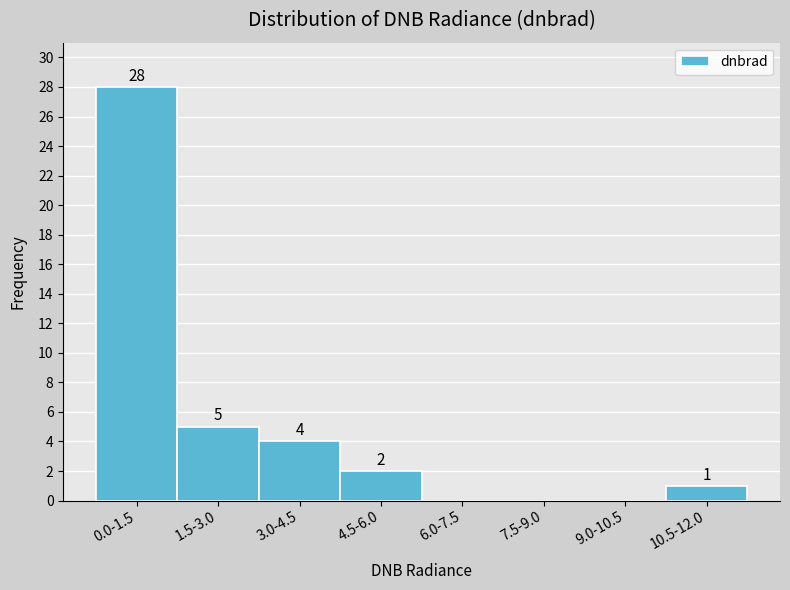

Reading left to right, what are all the values shown in this chart?

0.0-1.5=28	1.5-3.0=5	3.0-4.5=4	4.5-6.0=2	6.0-7.5=0	7.5-9.0=0	9.0-10.5=0	10.5-12.0=1